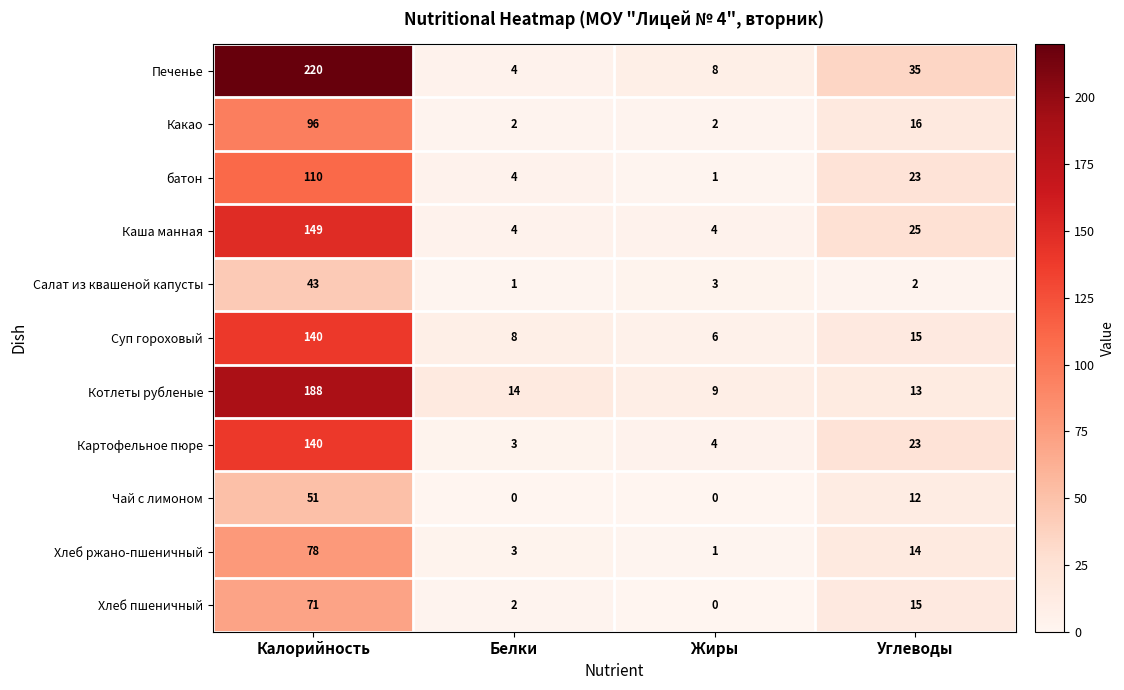

The Каша манная series shows 1 at Жиры. True or false?

False